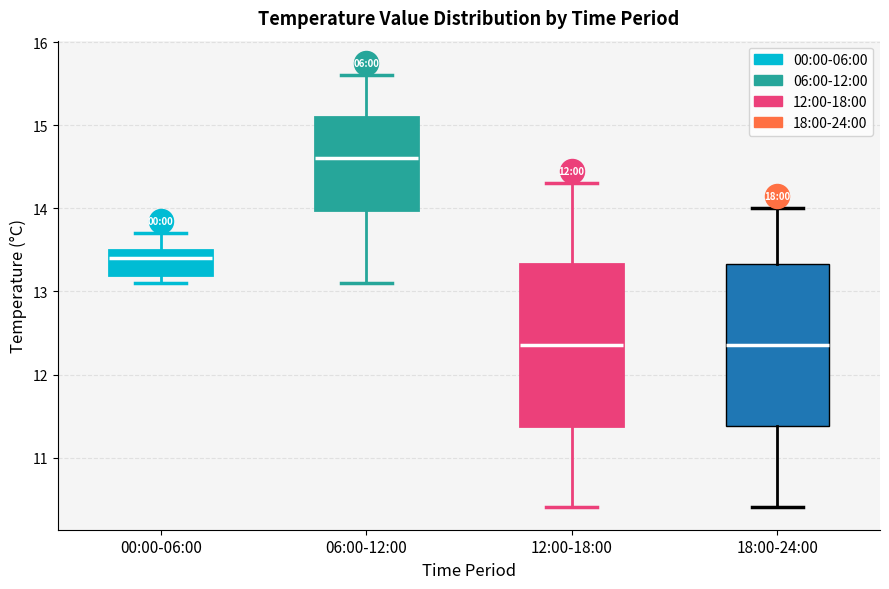

Where is the upper edge of the box for 00:00-06:00 on the y-axis? The values are not printed on the chart, so give them approximately, as read against the axis.

13.5